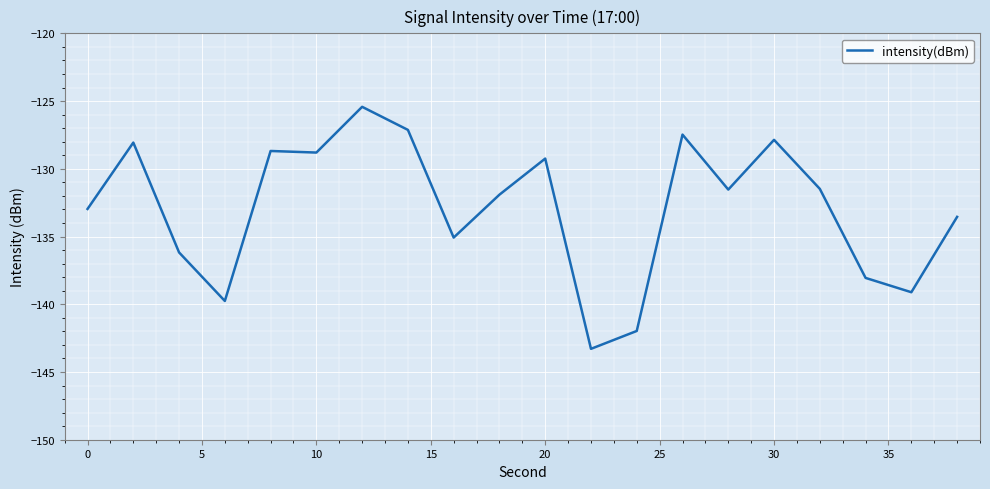

What is the difference between the maximum and minimum values?

17.9